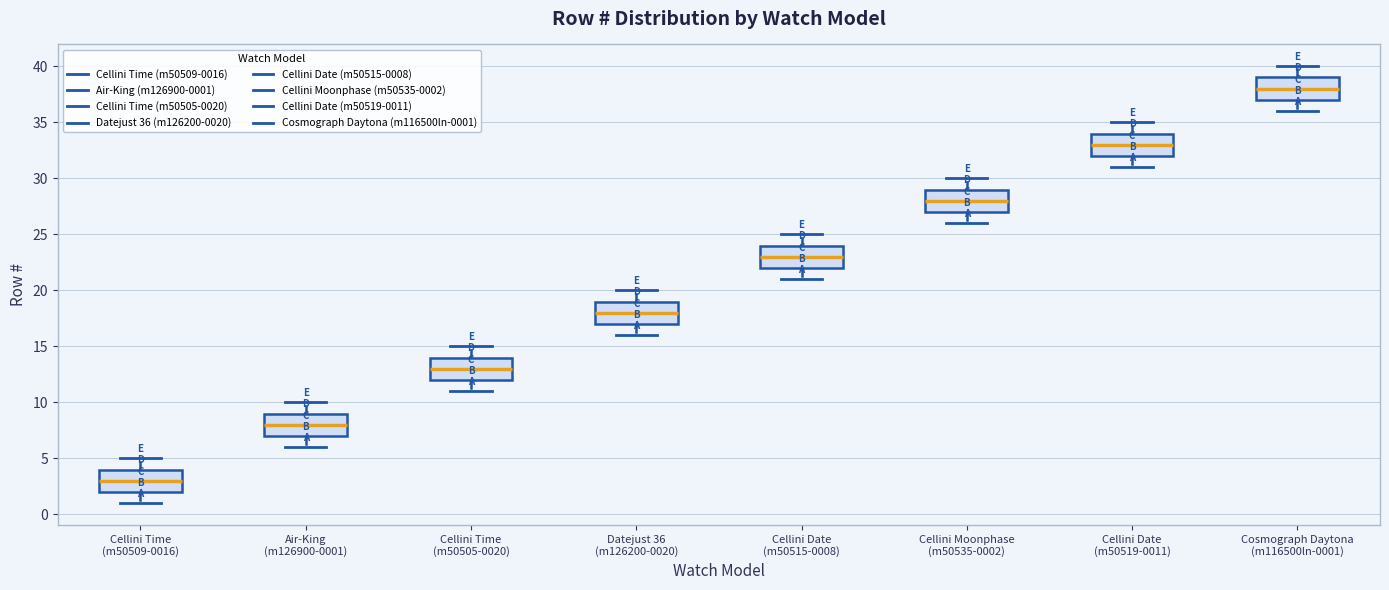

Reading left to right, transcribe this box plot: for each box, give where its median line is, the range the box spans, and where its two whiskers end, as read against the y-axis. The values are not printed on the chart, so give them approximately, as read against the axis.

Cellini Time (m50509-0016): median 3, box 2 to 4, whiskers 1 to 5
Air-King (m126900-0001): median 8, box 7 to 9, whiskers 6 to 10
Cellini Time (m50505-0020): median 13, box 12 to 14, whiskers 11 to 15
Datejust 36 (m126200-0020): median 18, box 17 to 19, whiskers 16 to 20
Cellini Date (m50515-0008): median 23, box 22 to 24, whiskers 21 to 25
Cellini Moonphase (m50535-0002): median 28, box 27 to 29, whiskers 26 to 30
Cellini Date (m50519-0011): median 33, box 32 to 34, whiskers 31 to 35
Cosmograph Daytona (m116500ln-0001): median 38, box 37 to 39, whiskers 36 to 40